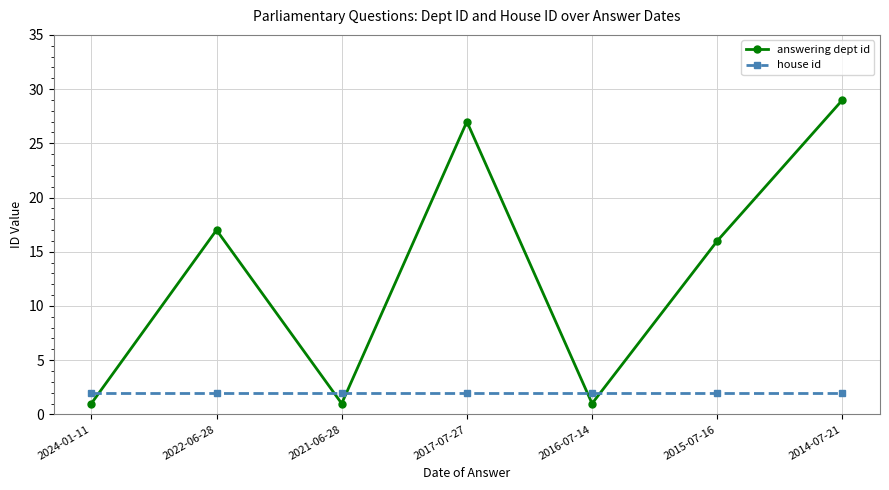

What position from the right is 2022-06-28?

6